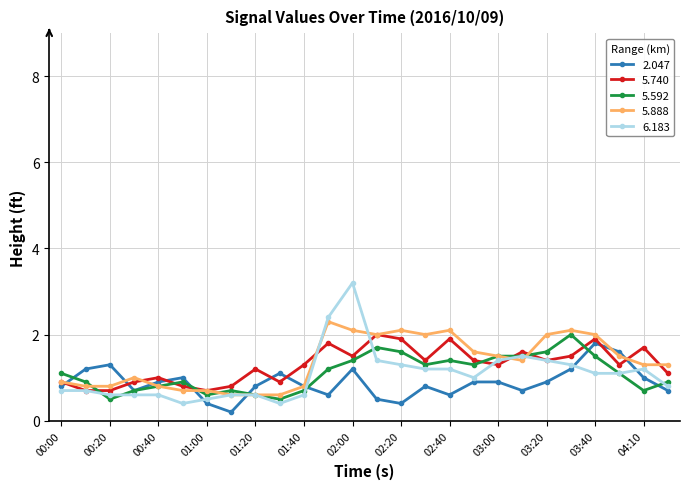

Is this an area chart (filled region under the line)?

No